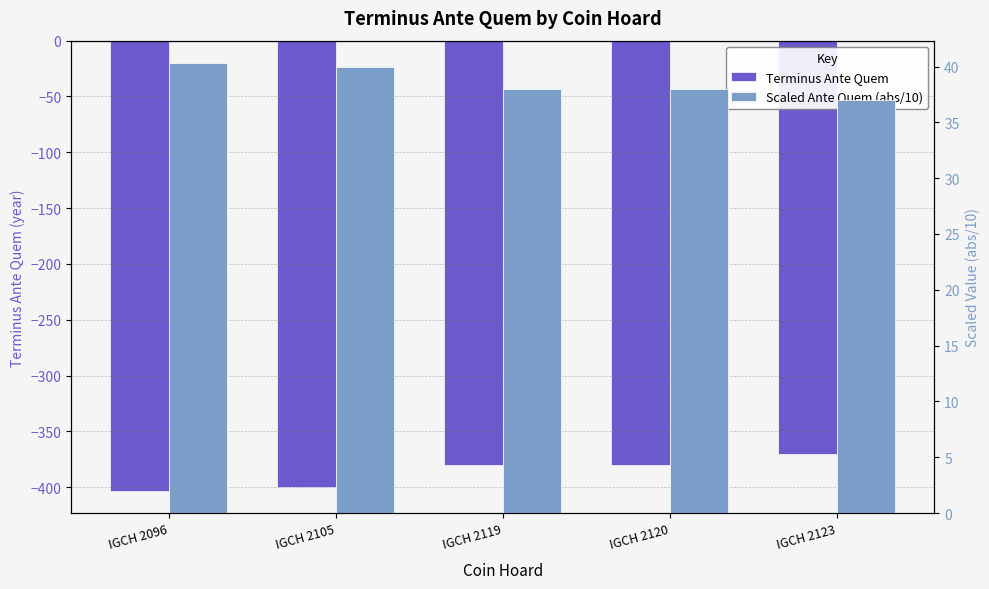

Where does the Scaled Ante Quem (abs/10) series first go above 38?

IGCH 2096